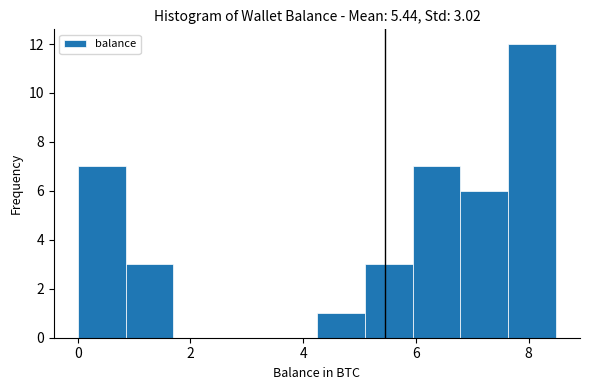

Over which range of the x-axis is the bar tallest?

7.6 to 8.4